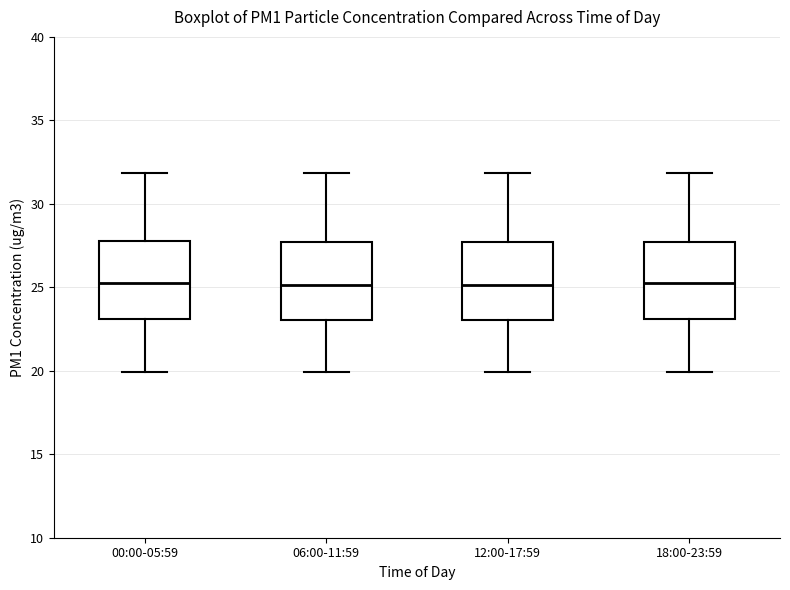

Reading left to right, read every box against the y-axis: the position of its median line, the range the box covers, and the ends of its whiskers. The values are not printed on the chart, so give them approximately, as read against the axis.

00:00-05:59: median 25.5, box 23.0 to 28.0, whiskers 20.0 to 32.0
06:00-11:59: median 25.0, box 23.0 to 27.5, whiskers 20.0 to 32.0
12:00-17:59: median 25.0, box 23.0 to 27.5, whiskers 20.0 to 32.0
18:00-23:59: median 25.5, box 23.0 to 27.5, whiskers 20.0 to 32.0